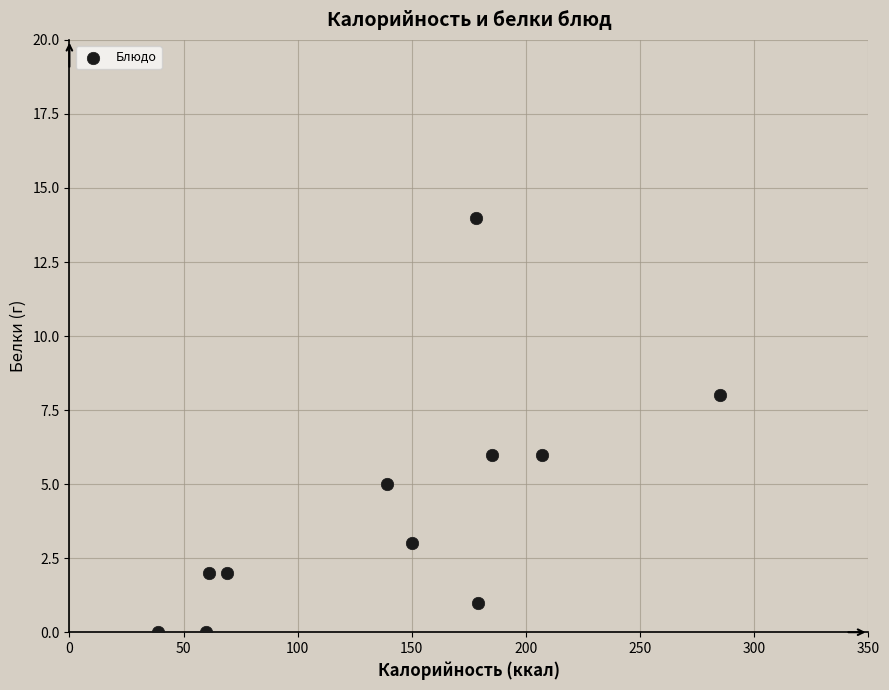

What is the range of X values (max minus min)?

246